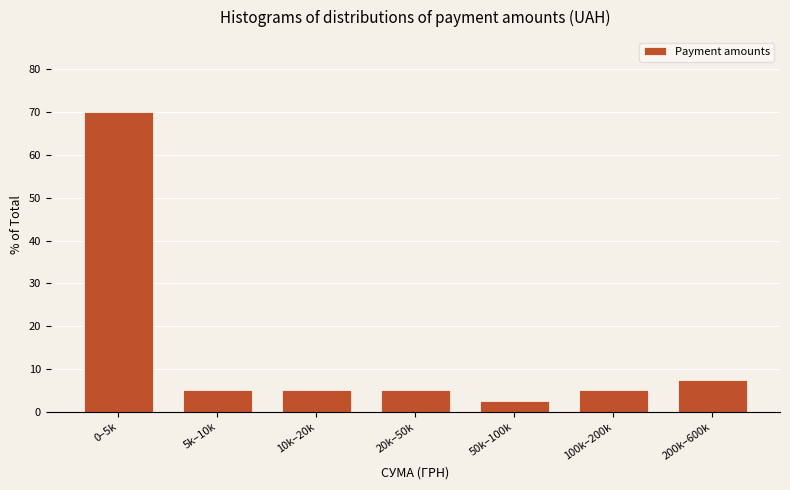

Reading left to right, list all the values displayed in this chart.

0–5k=70.0	5k–10k=5.0	10k–20k=5.0	20k–50k=5.0	50k–100k=2.5	100k–200k=5.0	200k–600k=7.5